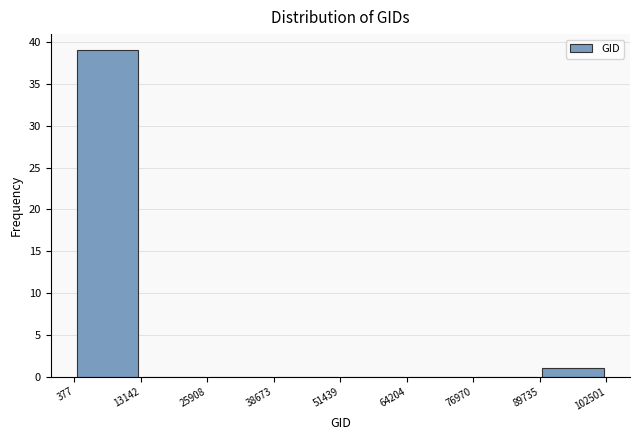

Reading left to right, list every bar in this chart as the range it spans on the x-axis followed by its height. The values are not printed on the chart, so give them approximately, as read against the axis.

377 to 13142: 39
13142 to 25908: 0
25908 to 38673: 0
38673 to 51439: 0
51439 to 64204: 0
64204 to 76970: 0
76970 to 89735: 0
89735 to 102501: 1